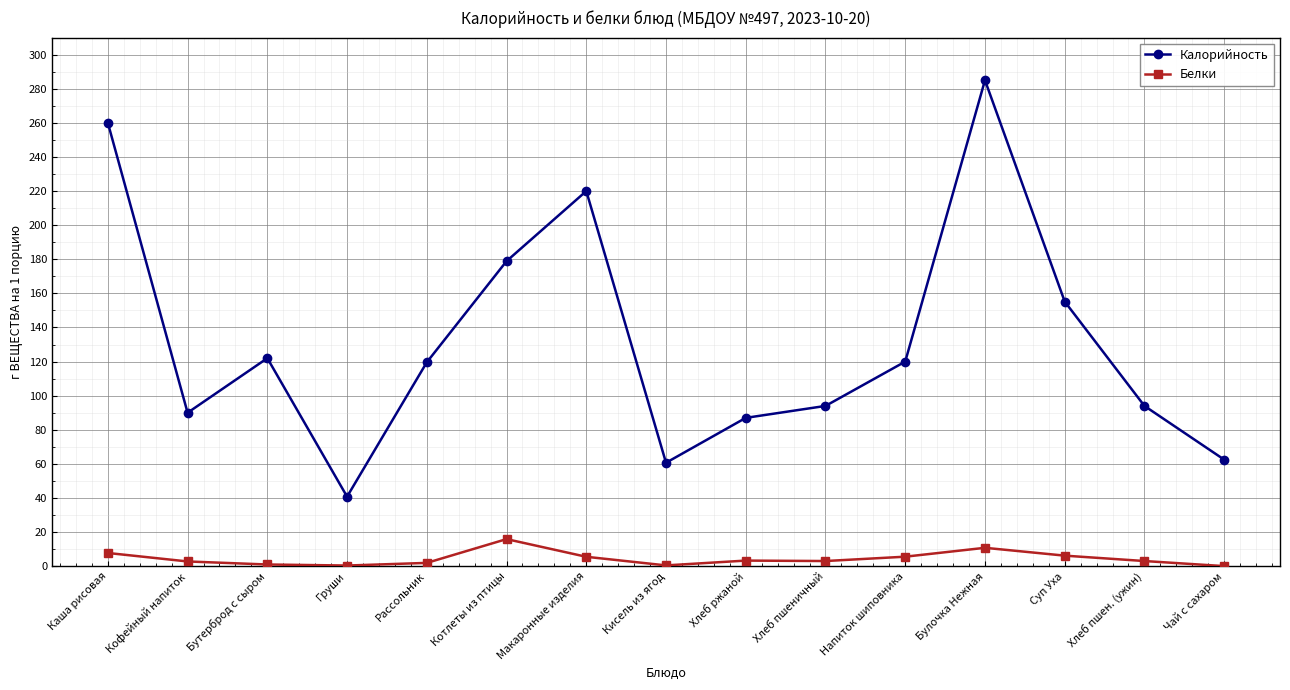

At which label is Калорийность closest to 162?

Суп Уха